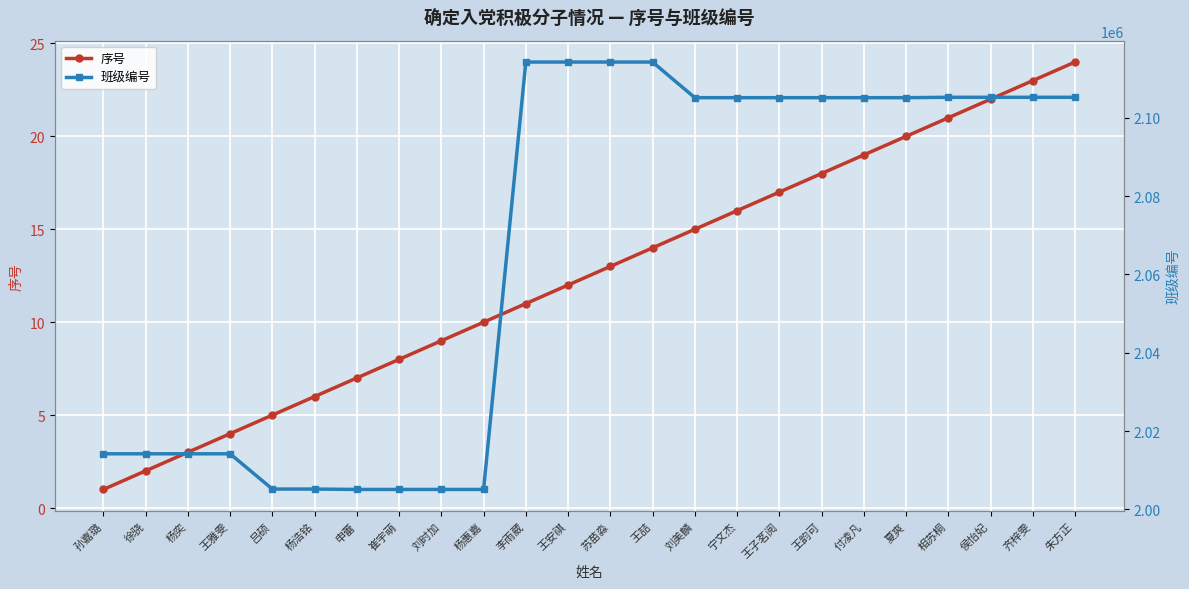

Which series has the largest range (max minus min)?

班级编号